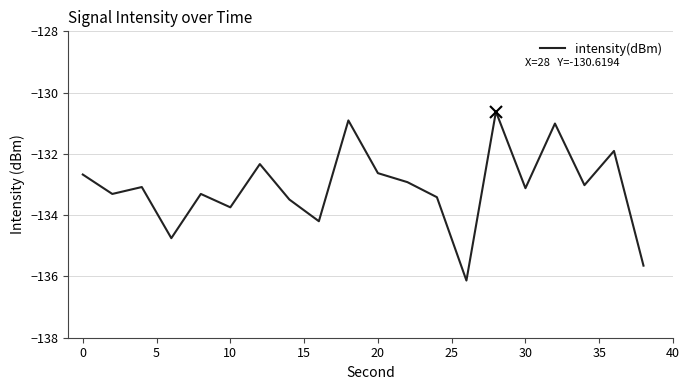

What is the maximum value shown in the chart?

-130.6